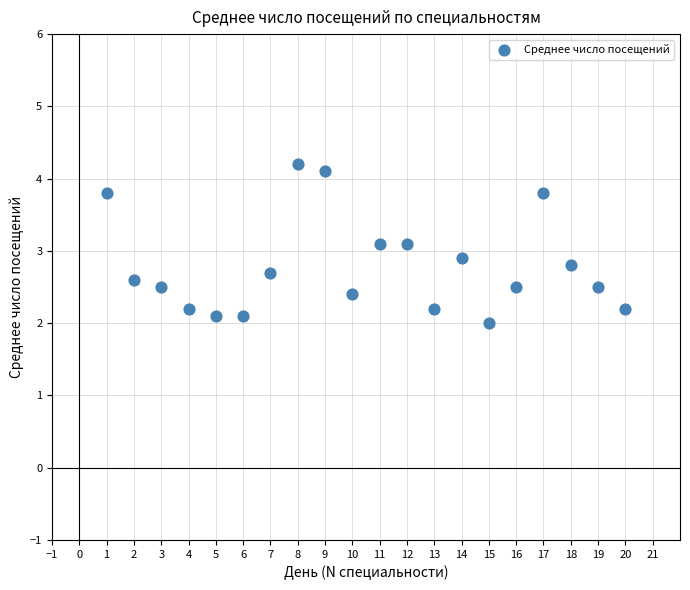

What is the range of Y values (max minus min)?

2.2